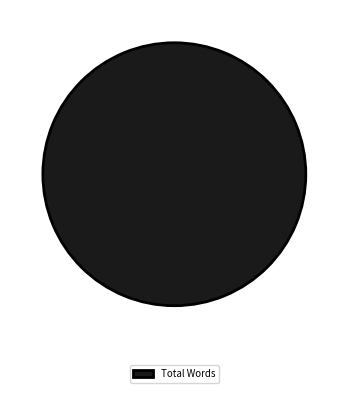

Is there any slice that represents more than half of the pie?

Yes